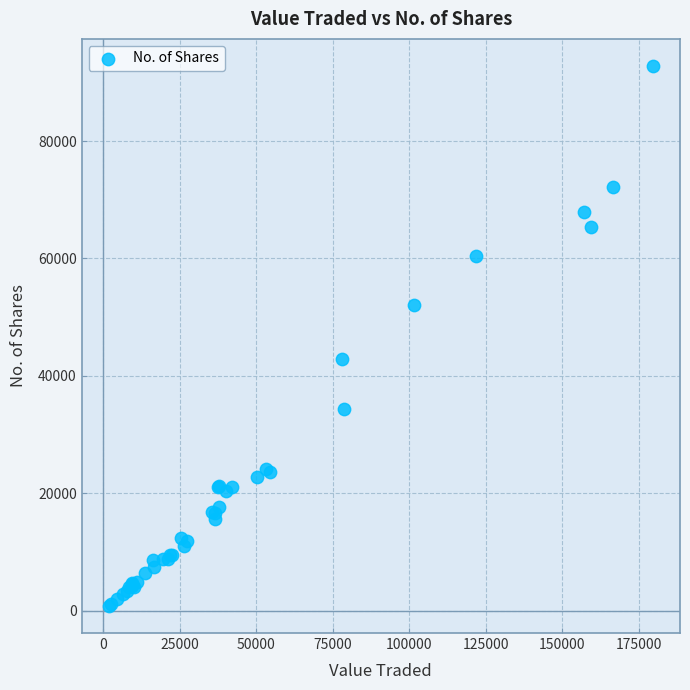

What Y value in the scatter plot is closest to 46804?

42920